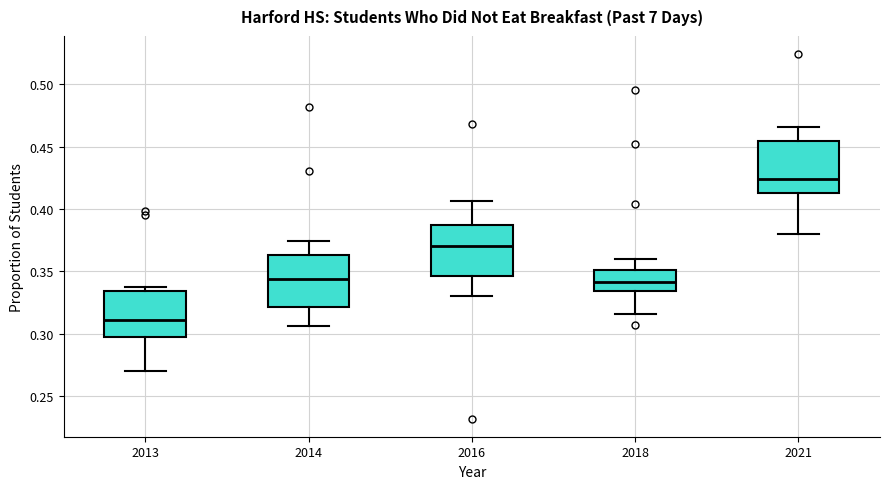

Where does the upper whisker of the box at x = 2014 end on the y-axis? The values are not printed on the chart, so give them approximately, as read against the axis.

0.375